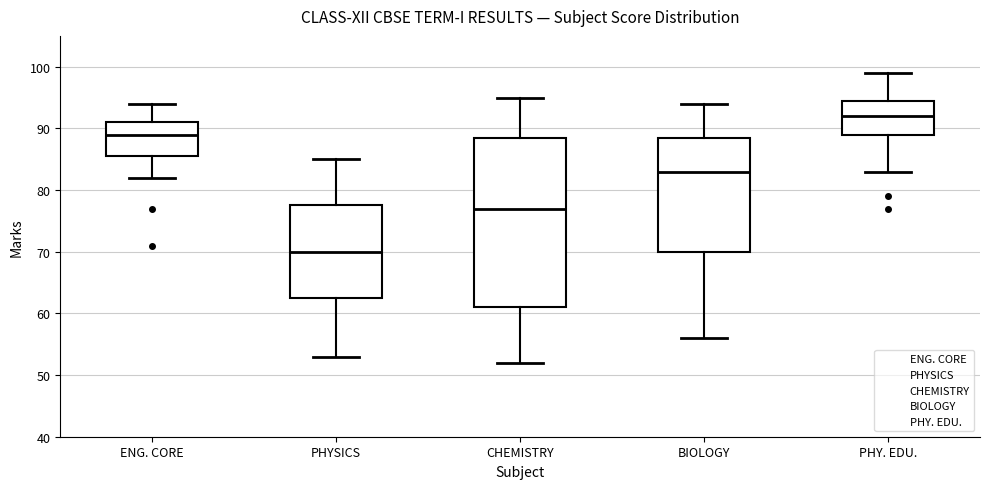

Where is the lower edge of the box for PHYSICS on the y-axis? The values are not printed on the chart, so give them approximately, as read against the axis.

63